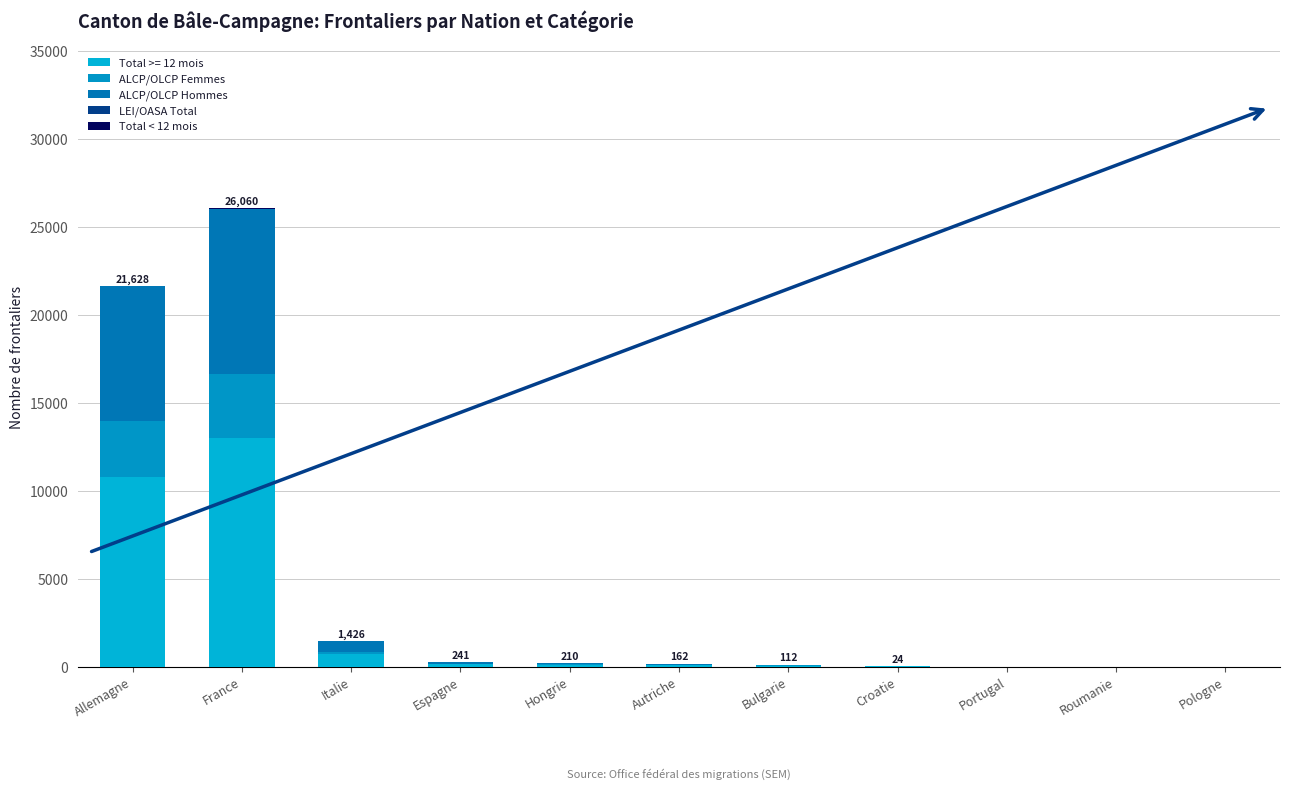

Are the bars horizontal?

No